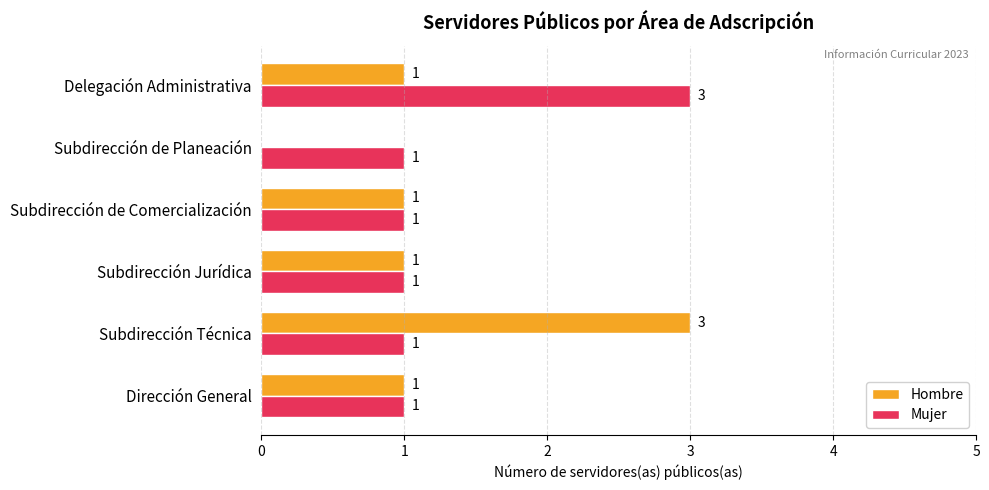

What is the sum of all Mujer values?

8